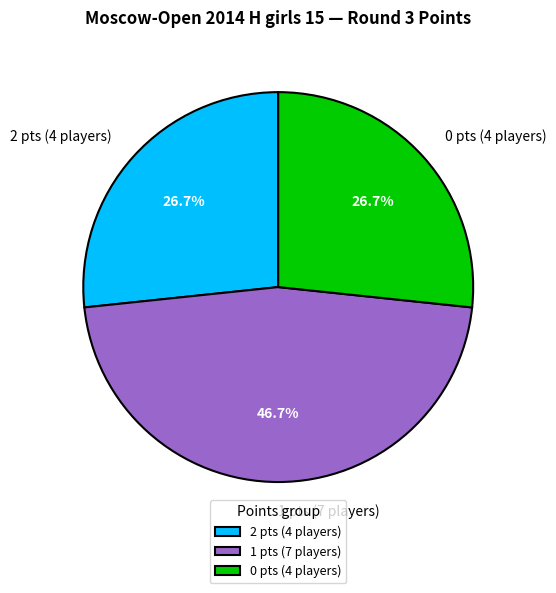

Is there a majority slice in this chart?

No